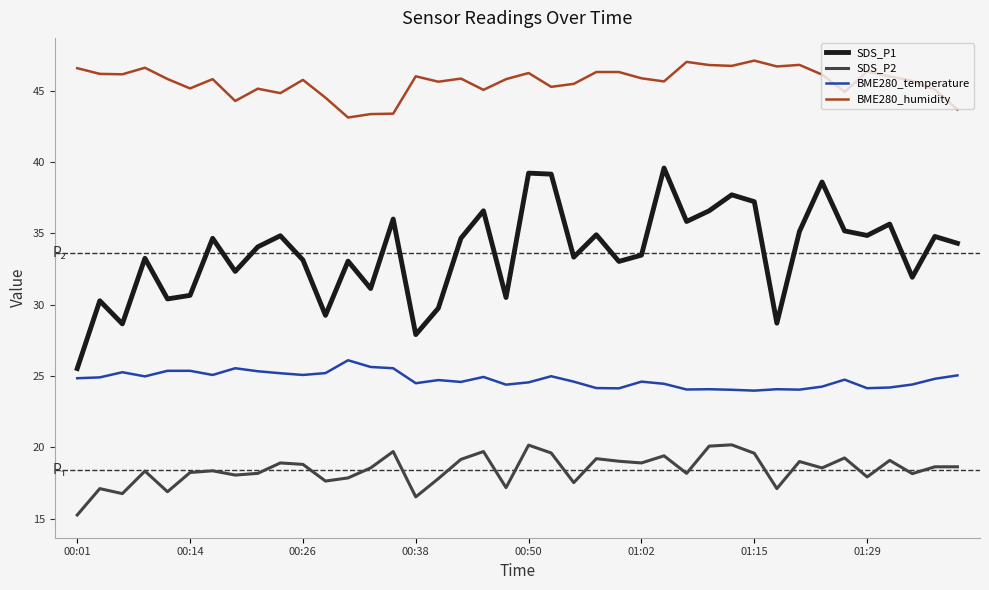

What are all the series names shown in the legend?

SDS_P1, SDS_P2, BME280_temperature, BME280_humidity